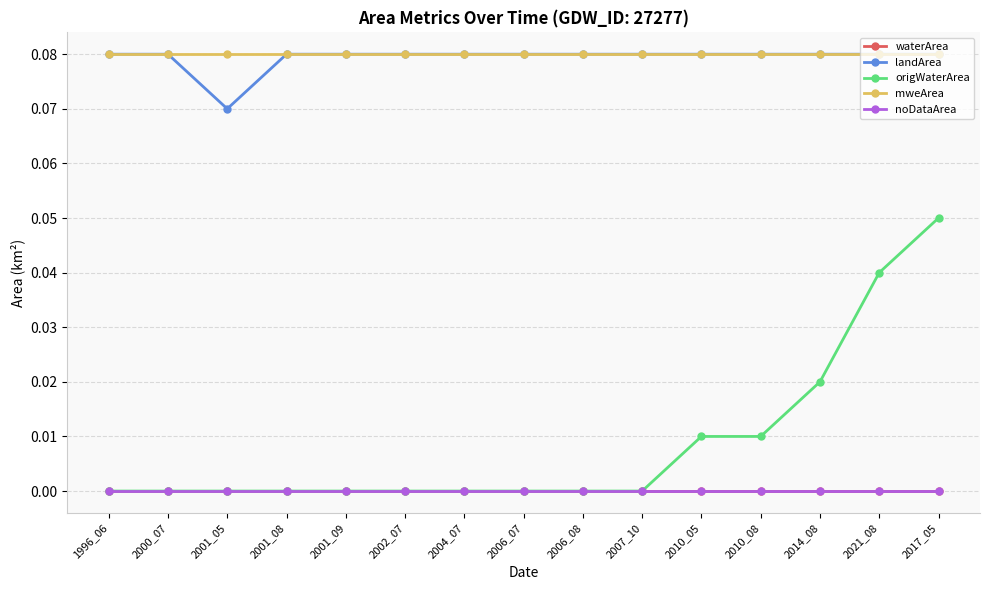

Between 2001_08 and 2006_08, which is larger?

2001_08